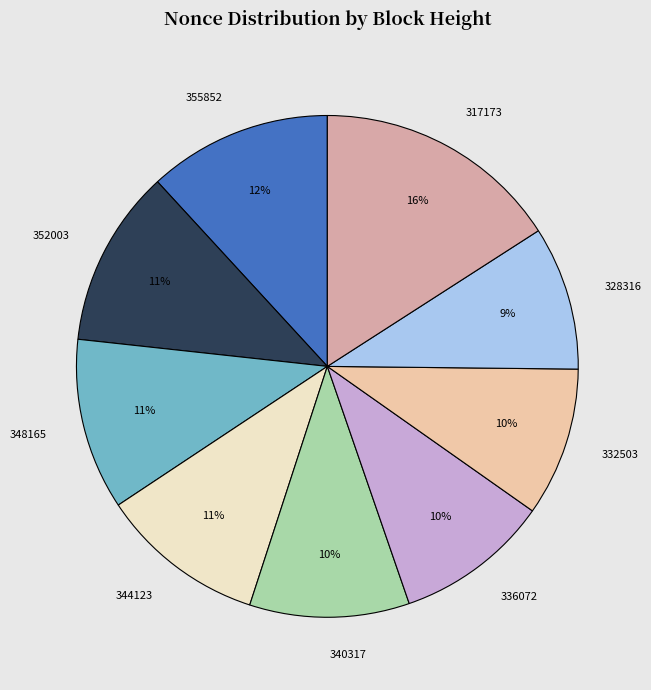

Which category has the biggest portion of the pie?

317173